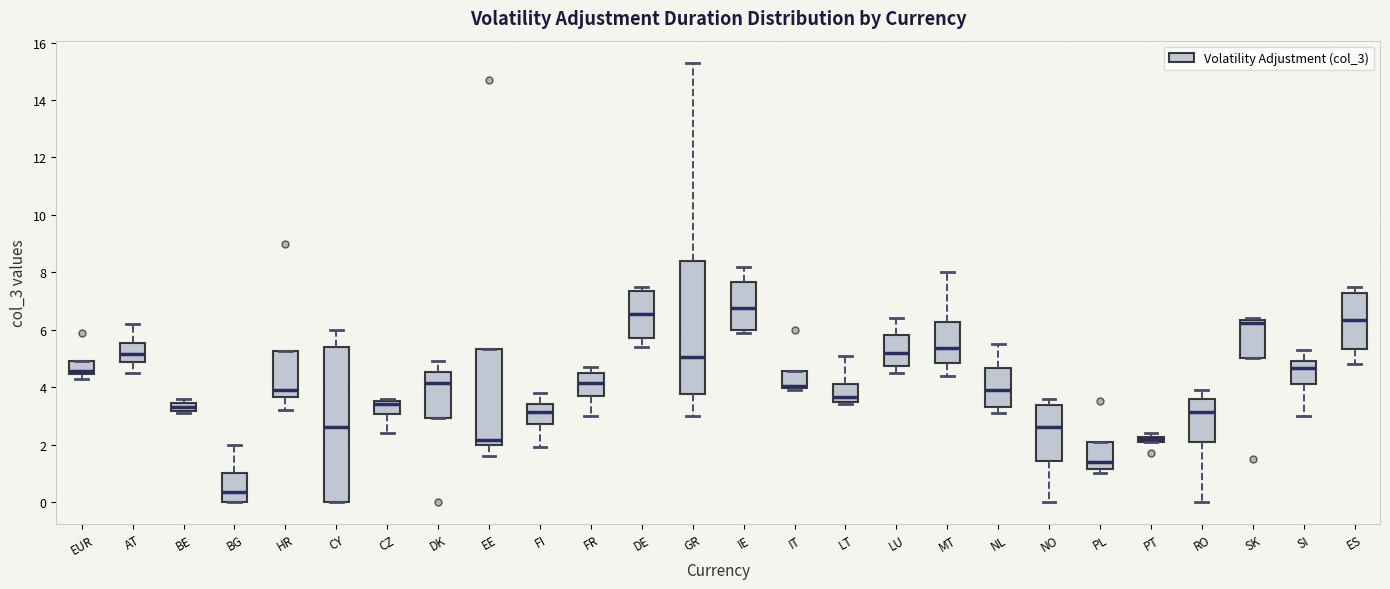

Comparing the boxes themselves (not the whiskers), which one is the tallest?

CY